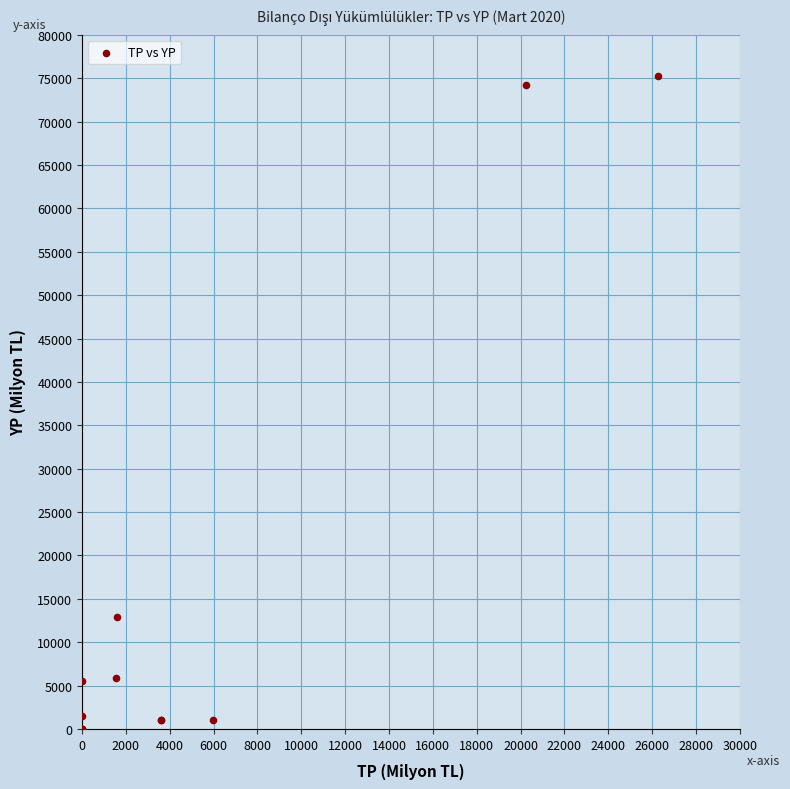

What Y value in the scatter plot is closest to 37643?

12873.8